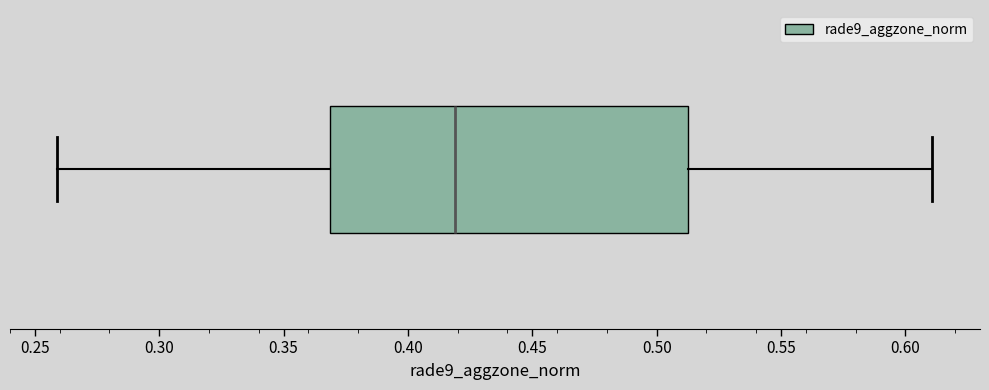

Transcribe this box plot: give where the median line is, the range the box spans, and where the two whiskers end, as read against the x-axis. The values are not printed on the chart, so give them approximately, as read against the axis.

median 0.42, box 0.37 to 0.51, whiskers 0.26 to 0.61